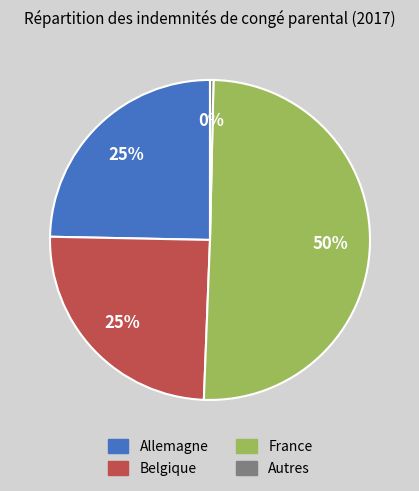

Is it true that Allemagne is 25% of the pie?

True